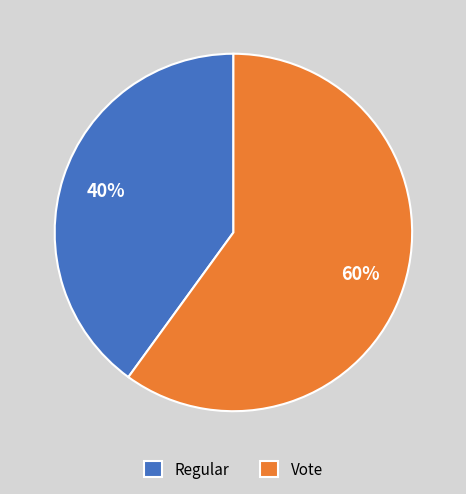

Is it true that Regular is 46% of the pie?

False